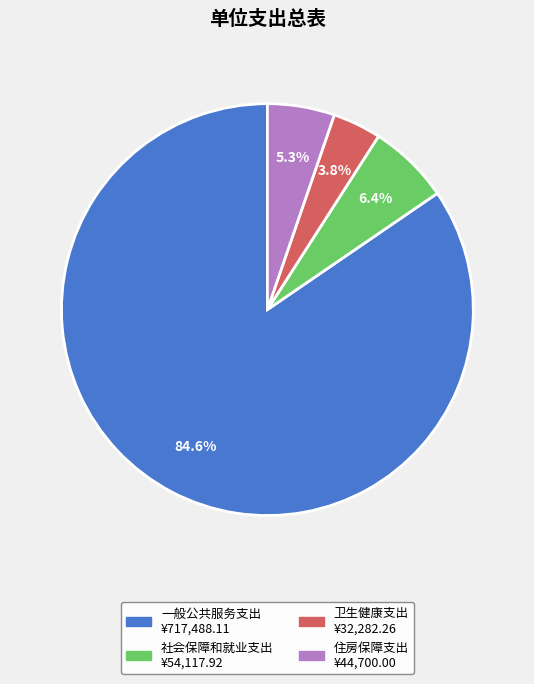

Rank the categories by value from lowest to highest.

卫生健康支出, 住房保障支出, 社会保障和就业支出, 一般公共服务支出